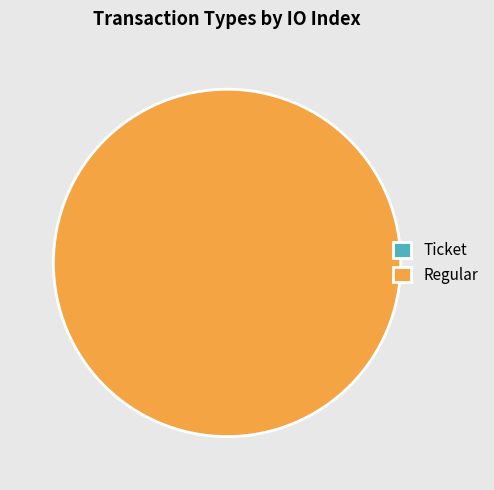

Is there any slice that represents more than half of the pie?

Yes